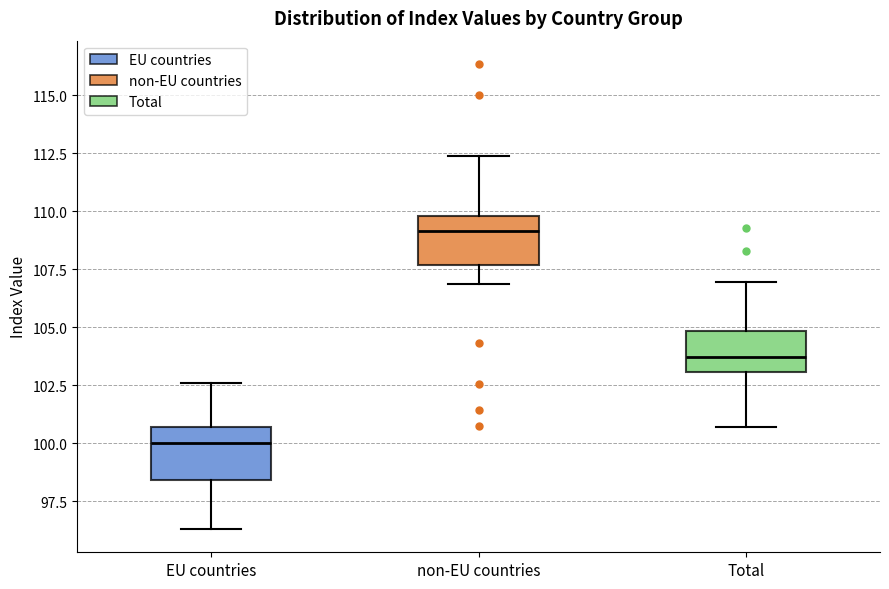

Where is the upper edge of the box for Total on the y-axis? The values are not printed on the chart, so give them approximately, as read against the axis.

105.0